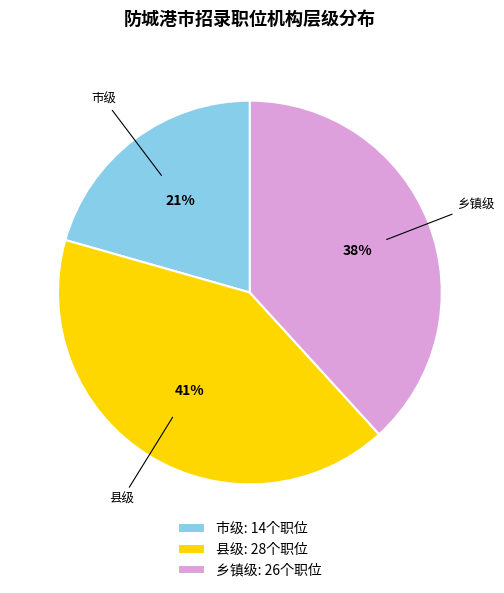

Which slice is the smallest?

市级